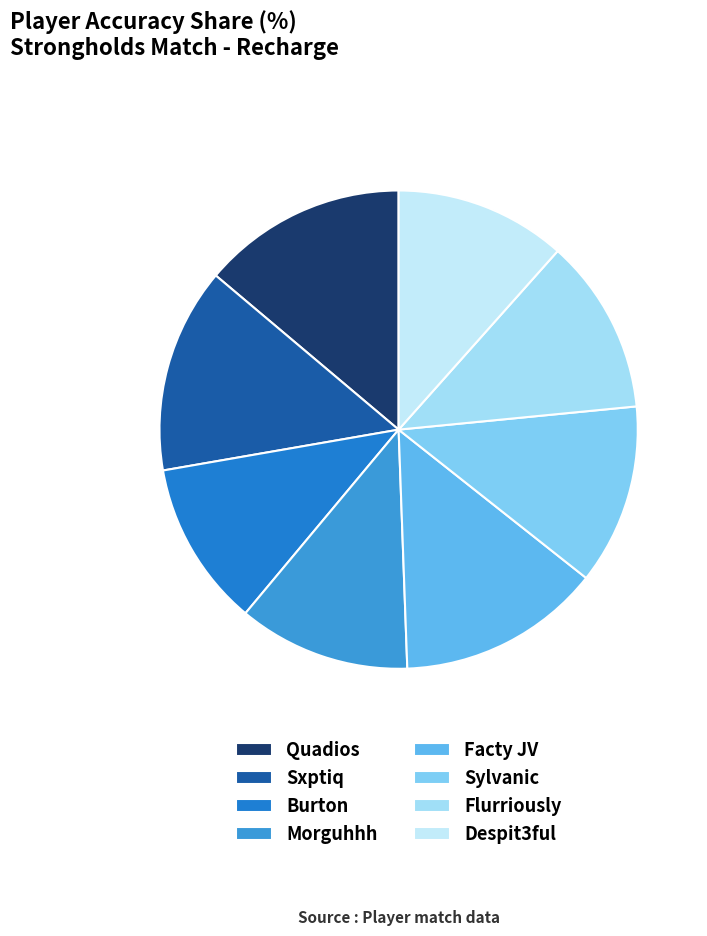

Count the number of slices in the pie.

8